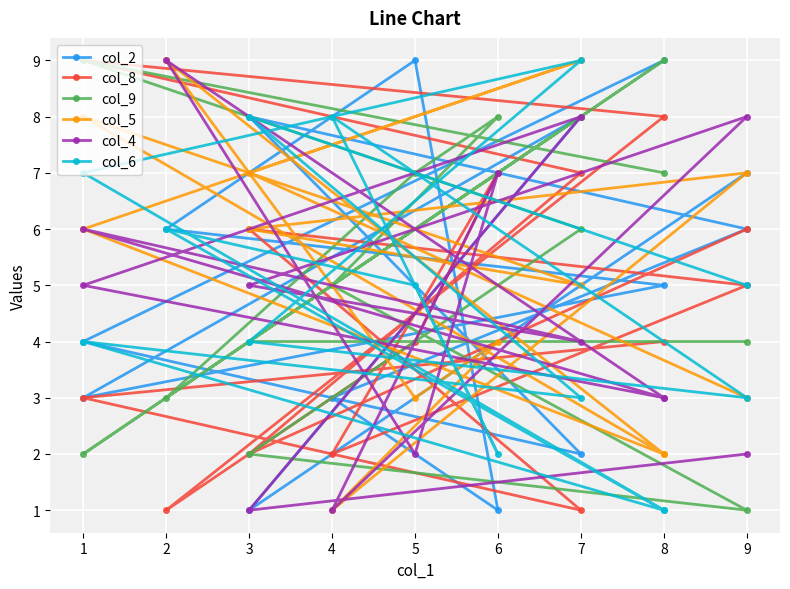

Between 8 and 7, which series saw the biggest shift?

col_5